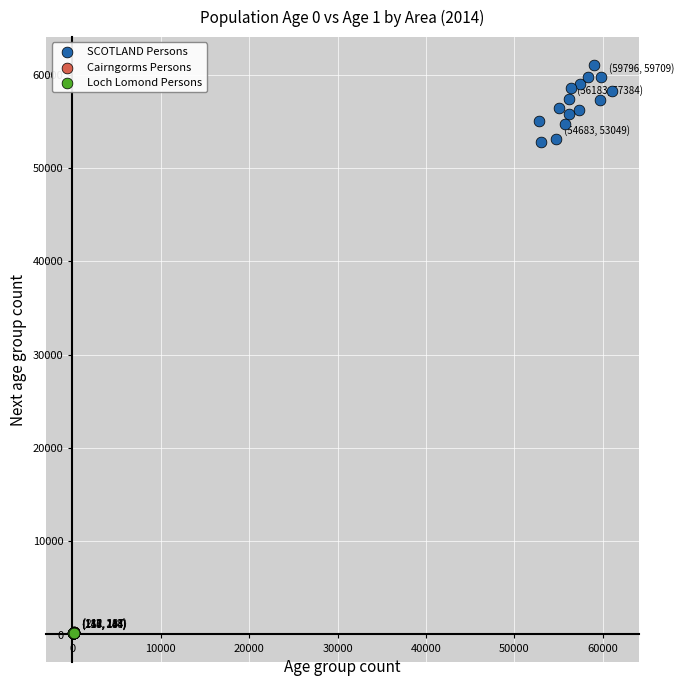

What are all the series names shown in the legend?

SCOTLAND Persons, Cairngorms Persons, Loch Lomond Persons